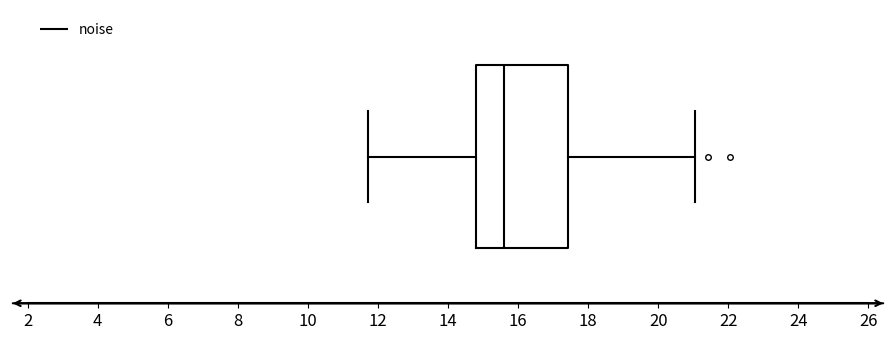

Where does the median line of the box sit on the x-axis? The values are not printed on the chart, so give them approximately, as read against the axis.

15.6